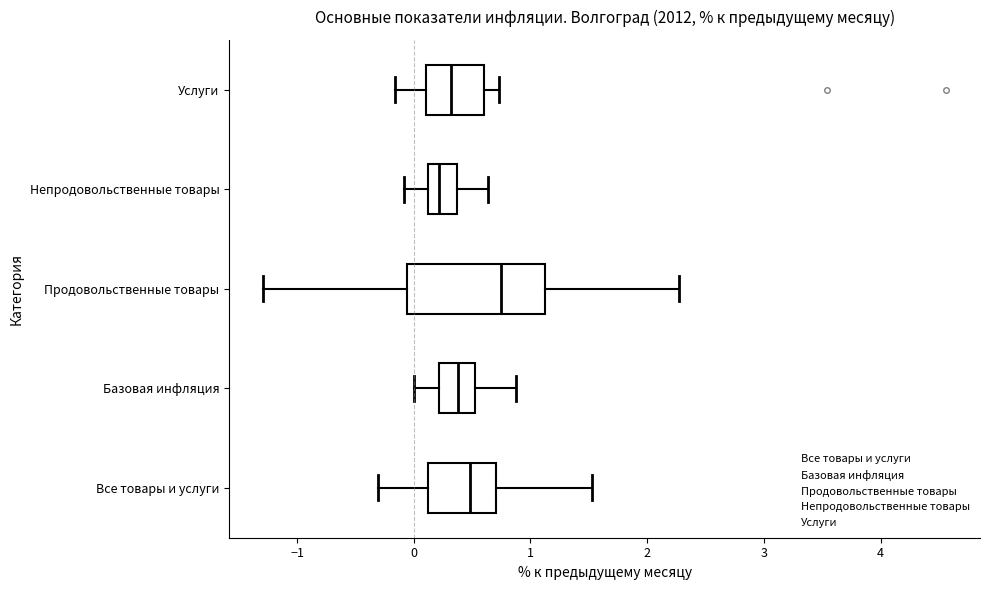

Reading bottom to top, transcribe this box plot: for each box, give where its median line is, the range the box spans, and where its two whiskers end, as read against the x-axis. The values are not printed on the chart, so give them approximately, as read against the axis.

Все товары и услуги: median 0.5, box 0.1 to 0.7, whiskers -0.3 to 1.5
Базовая инфляция: median 0.4, box 0.2 to 0.5, whiskers 0.0 to 0.9
Продовольственные товары: median 0.7, box -0.1 to 1.1, whiskers -1.3 to 2.3
Непродовольственные товары: median 0.2, box 0.1 to 0.4, whiskers -0.1 to 0.6
Услуги: median 0.3, box 0.1 to 0.6, whiskers -0.2 to 0.7